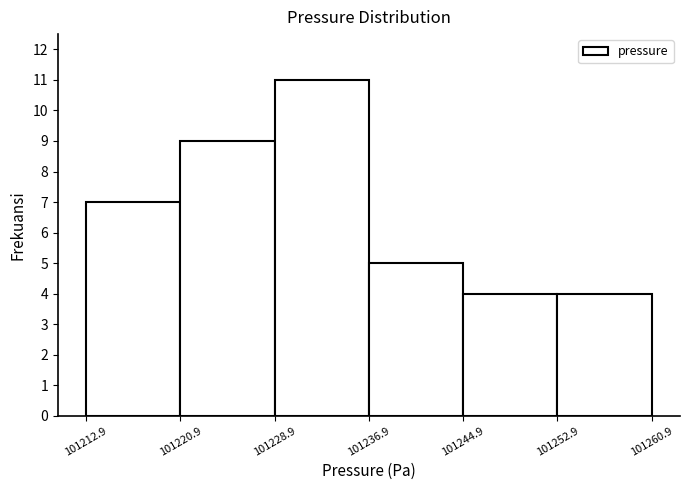

Reading left to right, transcribe this chart: for each bar, give the range it covers on the x-axis and its height. The values are not printed on the chart, so give them approximately, as read against the axis.

101212.9 to 101220.9: 7
101220.9 to 101228.9: 9
101228.9 to 101236.9: 11
101236.9 to 101244.9: 5
101244.9 to 101252.9: 4
101252.9 to 101260.9: 4